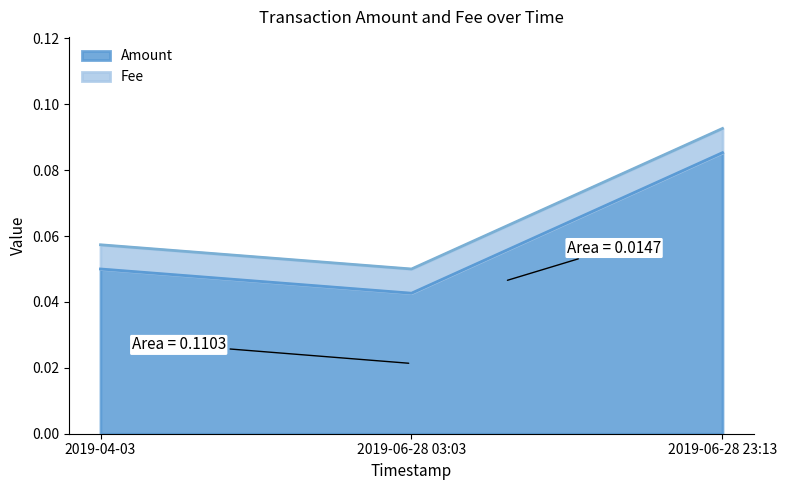

Reading left to right, extract all data points from this chart.

2019-04-03=0.1	2019-06-28 03:03=0.0	2019-06-28 23:13=0.1